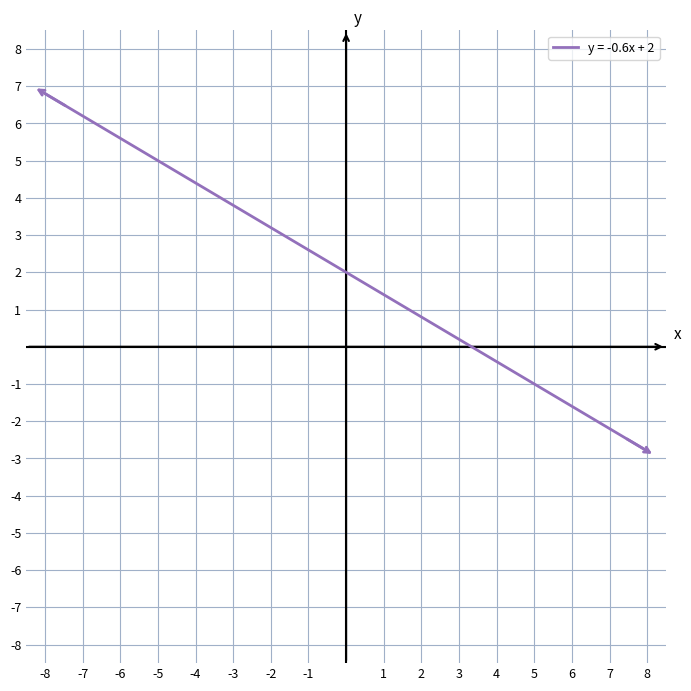

What is the greatest value displayed?

6.8